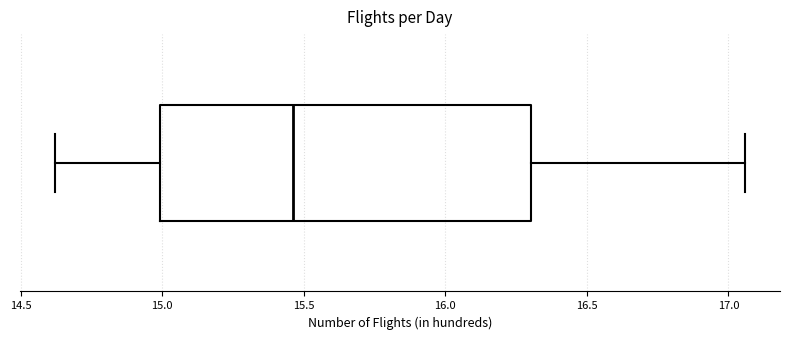

Where does the right whisker of the box end on the x-axis? The values are not printed on the chart, so give them approximately, as read against the axis.

17.05